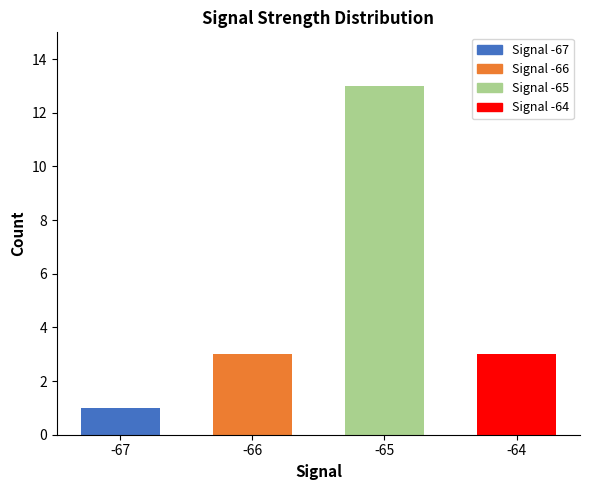

Does the chart contain any negative values?

No